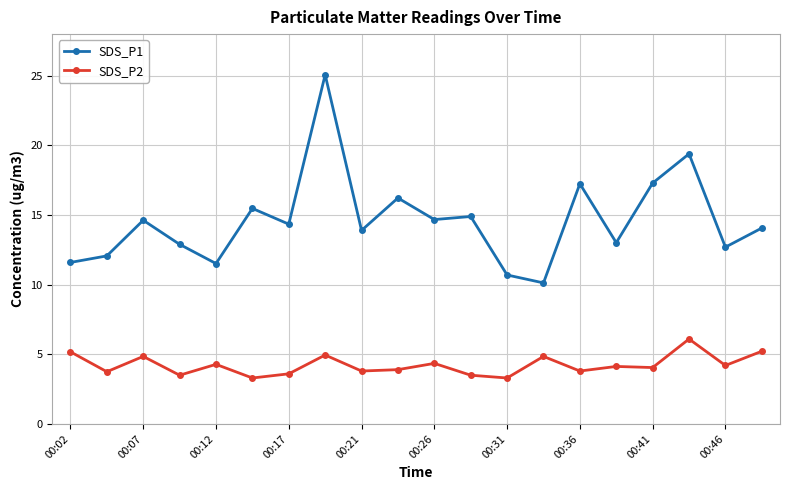

Which series has the largest total across all categories?

SDS_P1